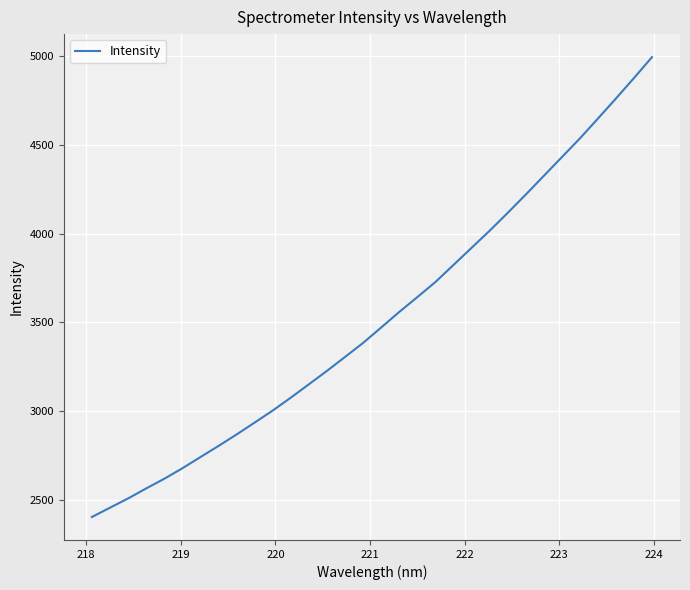

What is the smallest value displayed?

2401.5